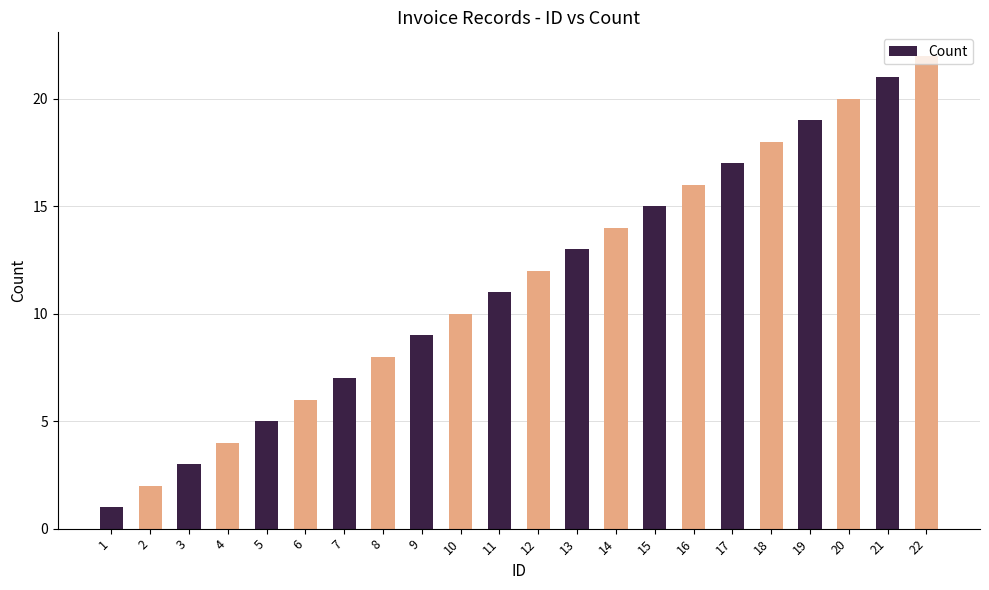

What is the sum of all values?

253